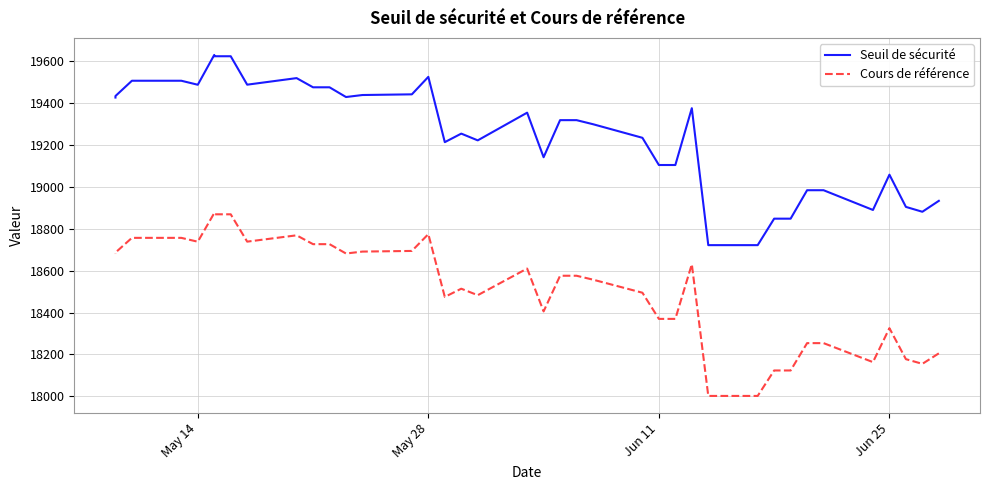

List the series in order of their peak value, lowest first.

Cours de référence, Seuil de sécurité